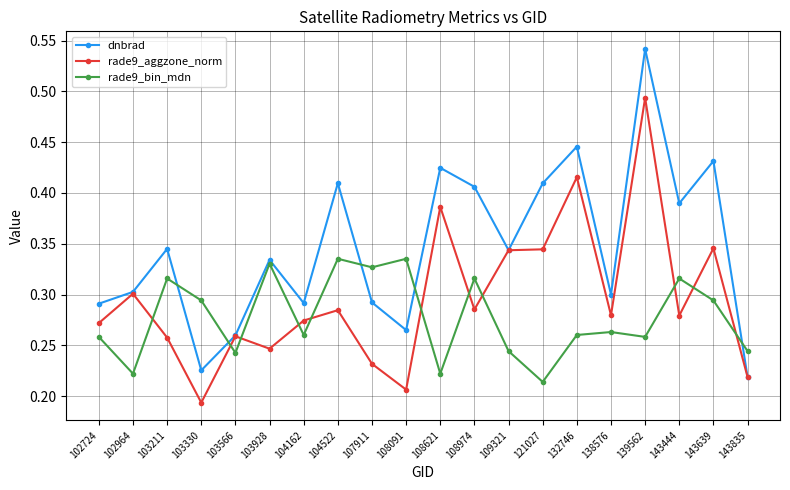

Which label corresponds to the largest value in the chart?

139562